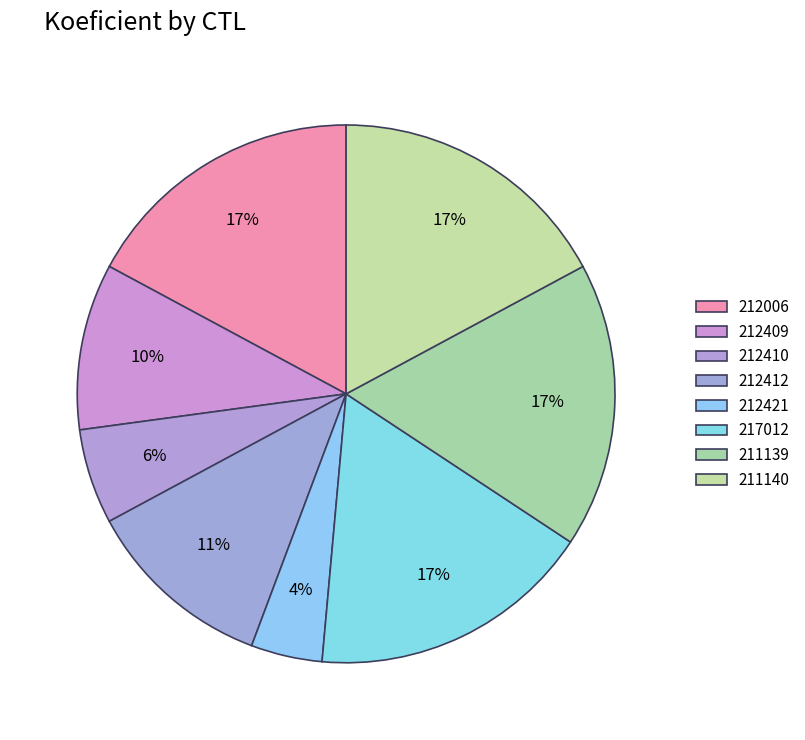

The 212410 slice represents 6% of the pie. True or false?

True